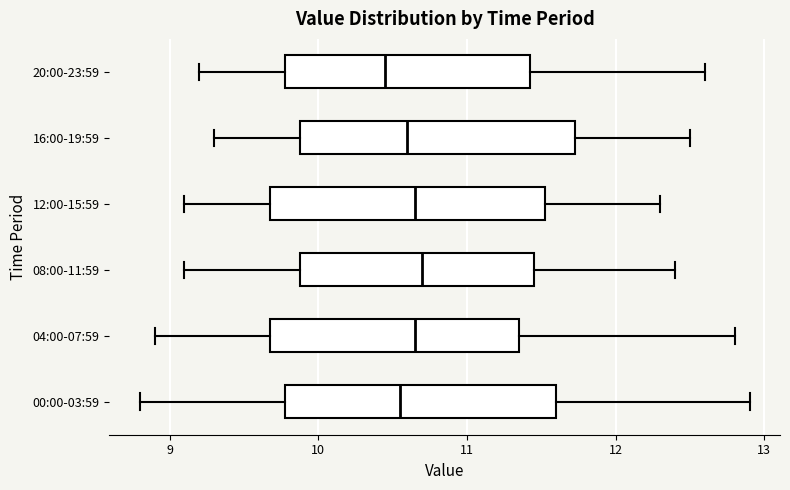

Where does the median line of the box for 04:00-07:59 sit on the x-axis? The values are not printed on the chart, so give them approximately, as read against the axis.

10.7